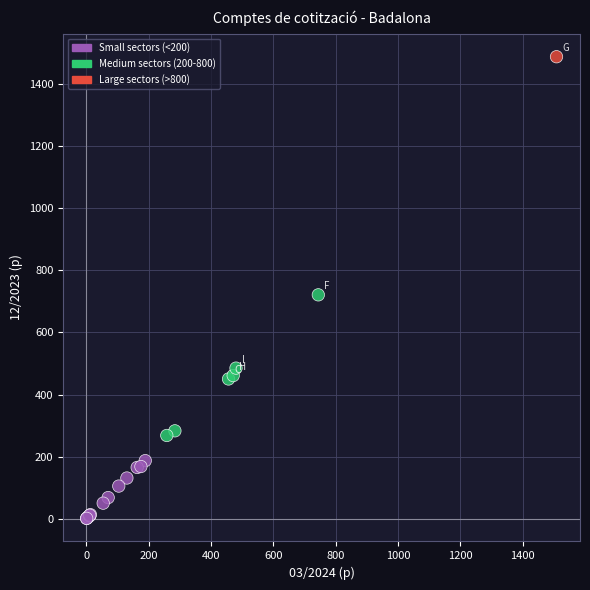

What Y value in the scatter plot is closest to 744?

721